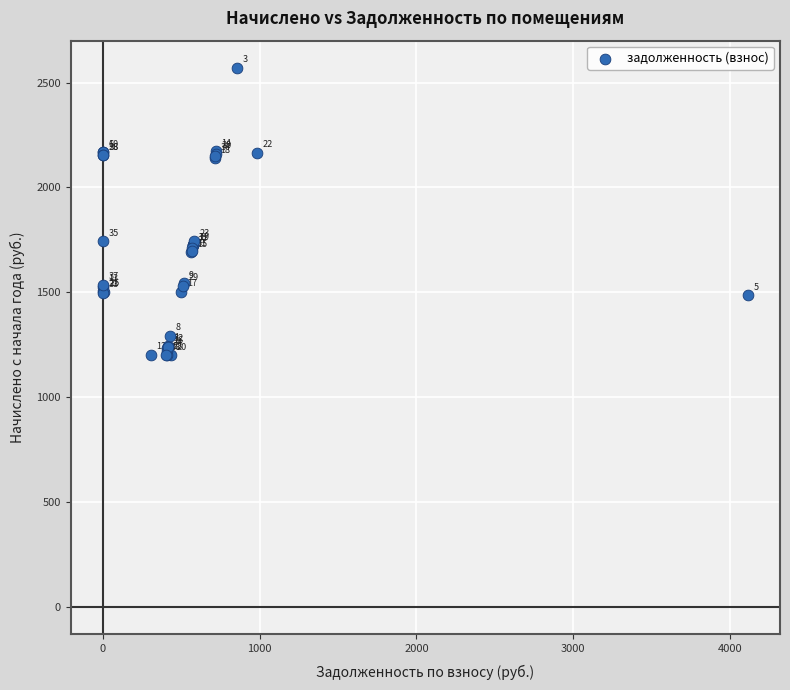

What Y value in the scatter plot is closest to 1885?

1743.8